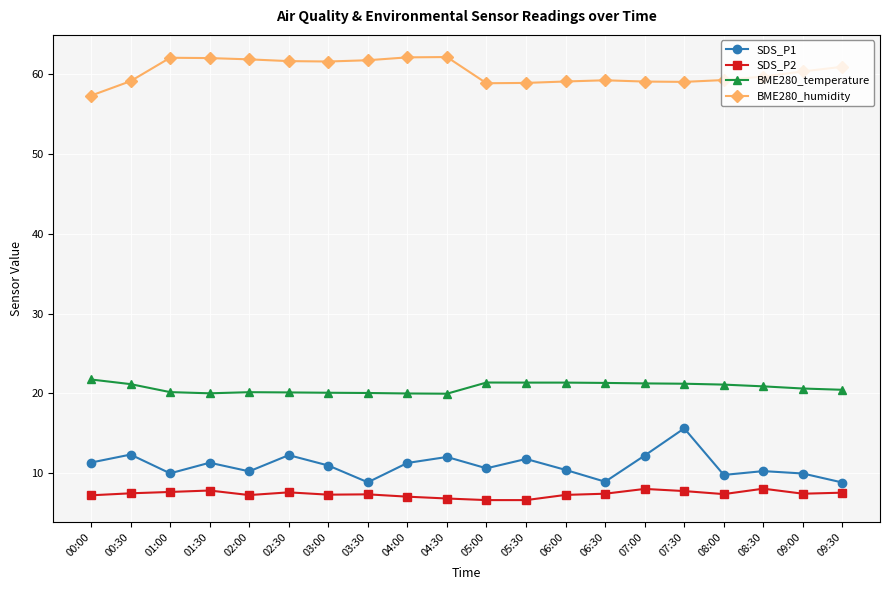

What is the sum of all SDS_P2 values?

148.2